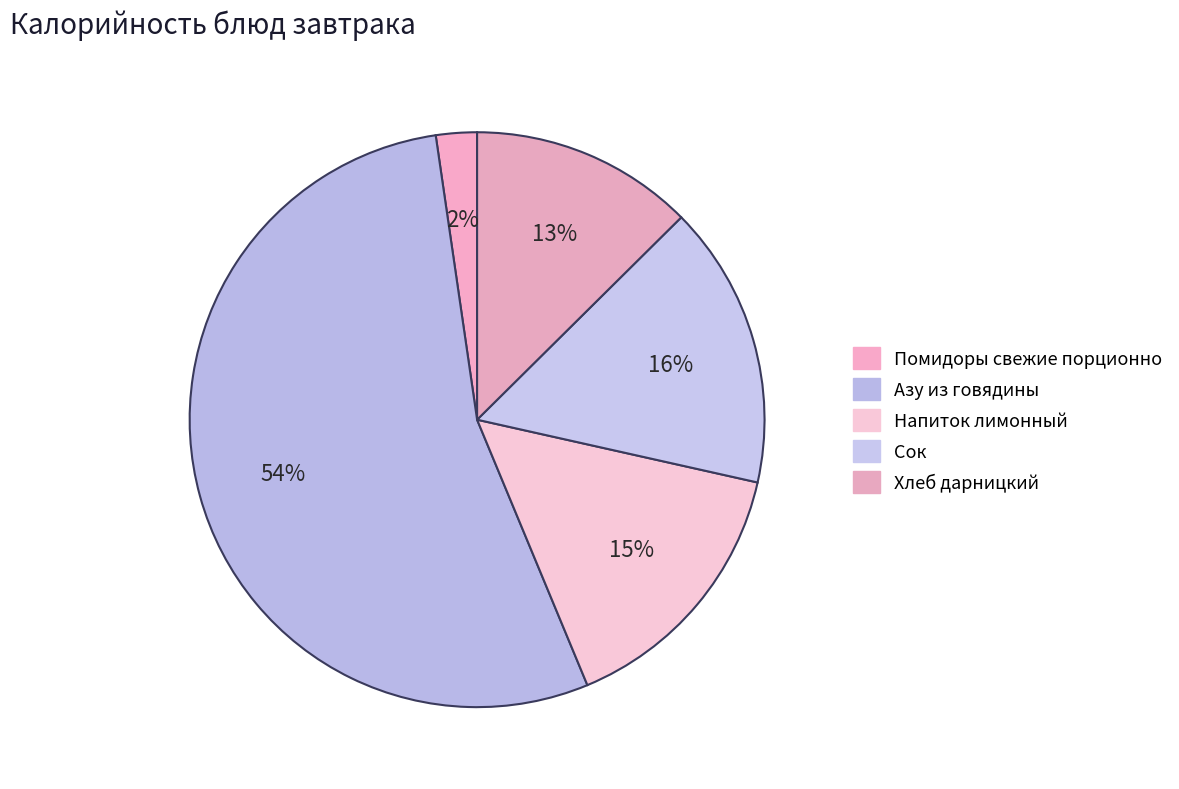

How many segments does this pie chart have?

5